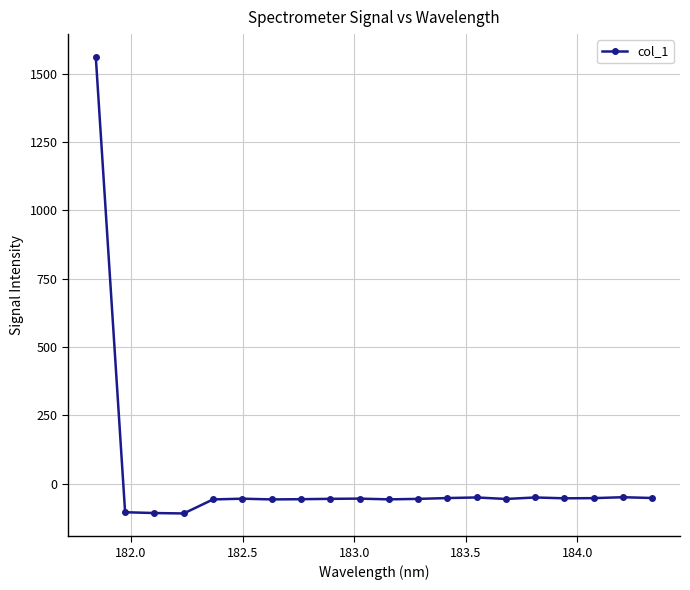

True or false: the data has more than 1 interior local peaks.

True